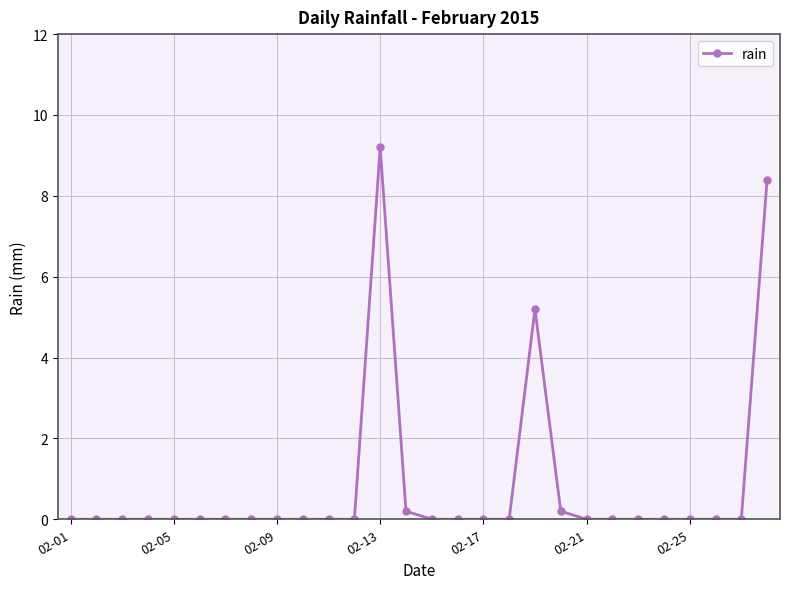

How many series are shown in this chart?

1